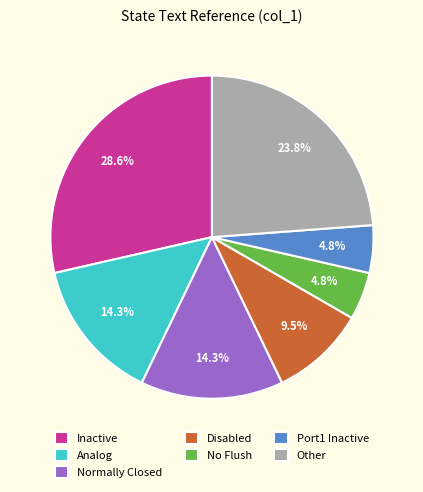

To the nearest percent, what is the difference between the largest and smallest slice percentages?

24%